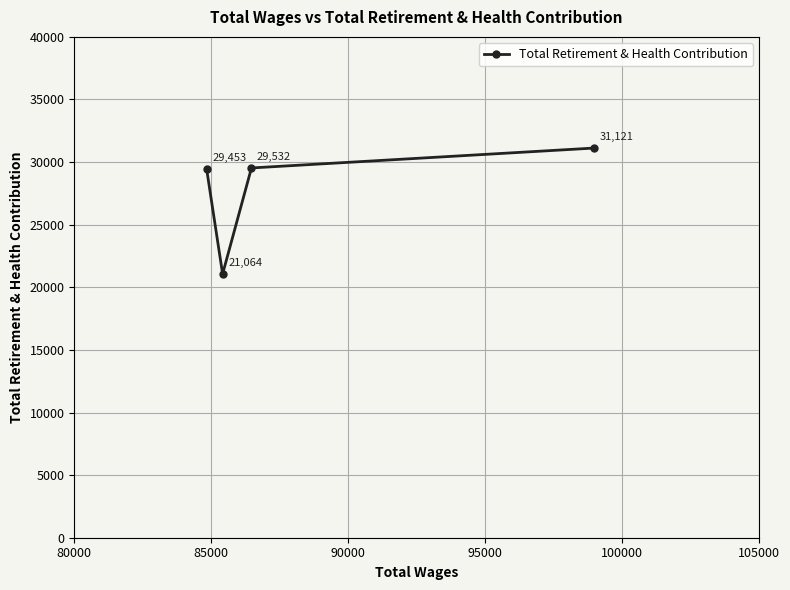

What is the value of the 3rd point from the left?

29532